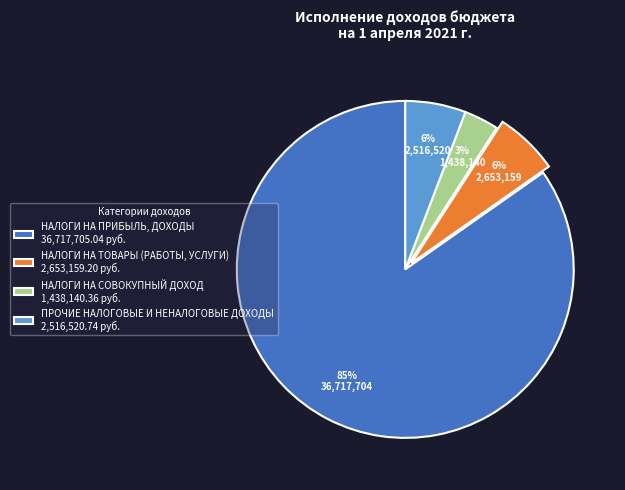

Combined, do НАЛОГИ НА ПРИБЫЛЬ, ДОХОДЫ 36,717,705.04 руб. and НАЛОГИ НА СОВОКУПНЫЙ ДОХОД 1,438,140.36 руб. account for over 50%?

Yes